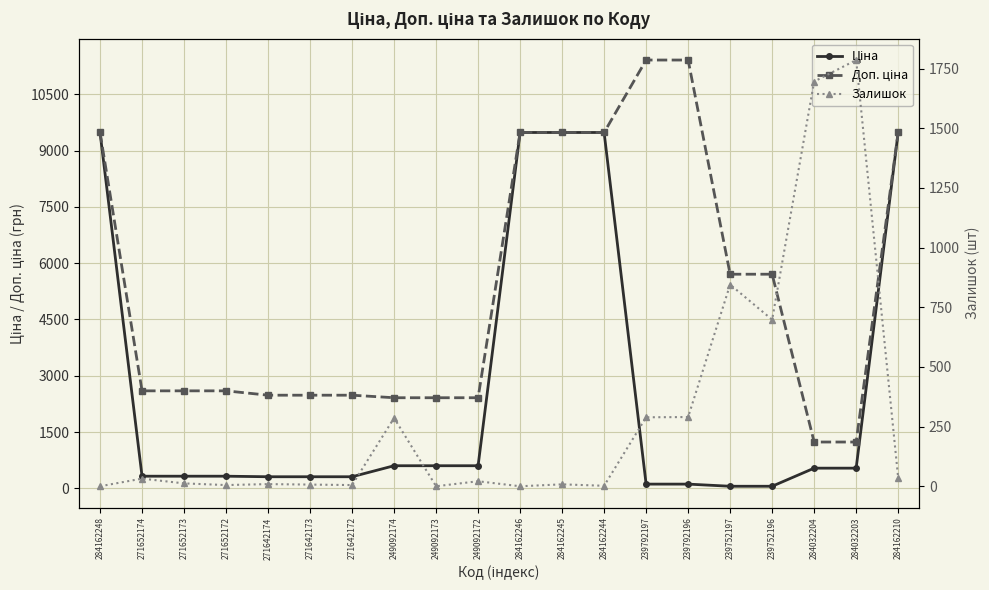

Where does the Доп. ціна series first go above 2598?

284162248